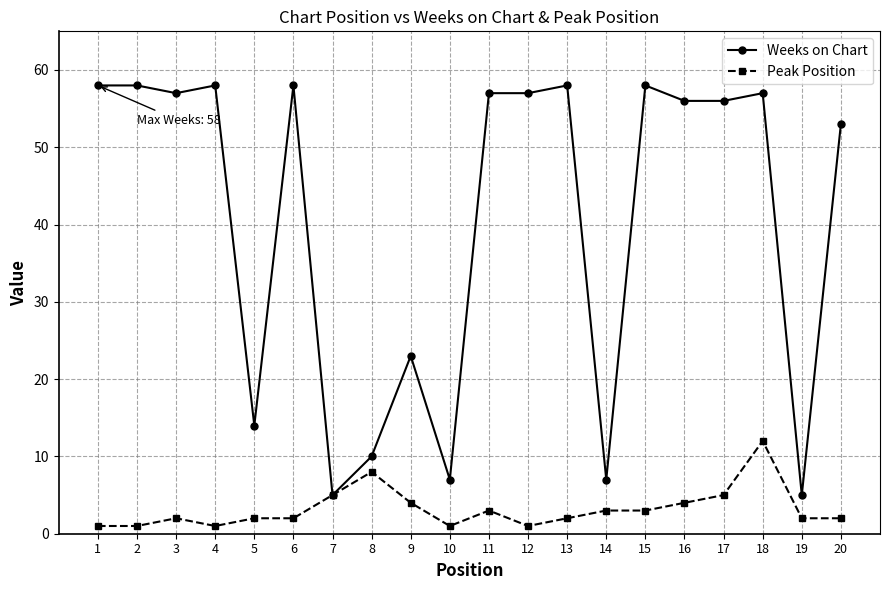

Rank the series by their maximum value, from lowest to highest.

Peak Position, Weeks on Chart